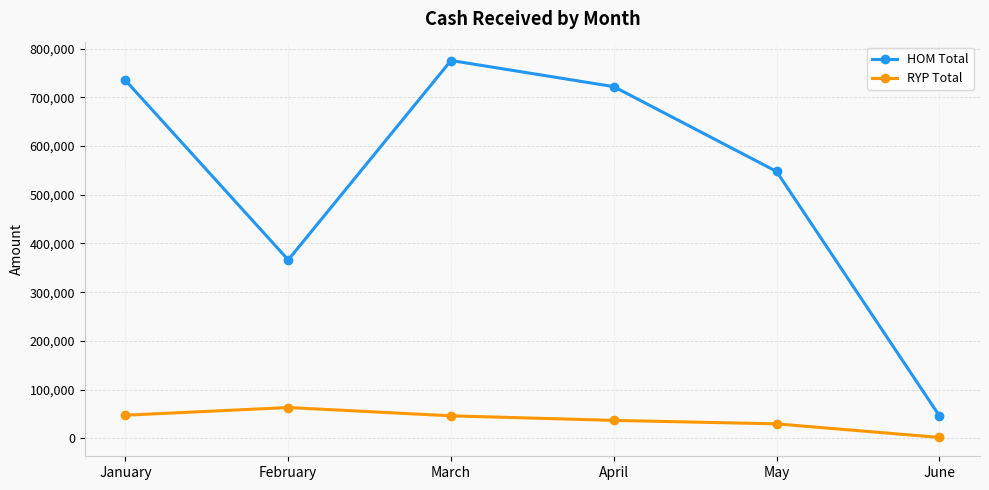

List the series in order of their peak value, highest first.

HOM Total, RYP Total